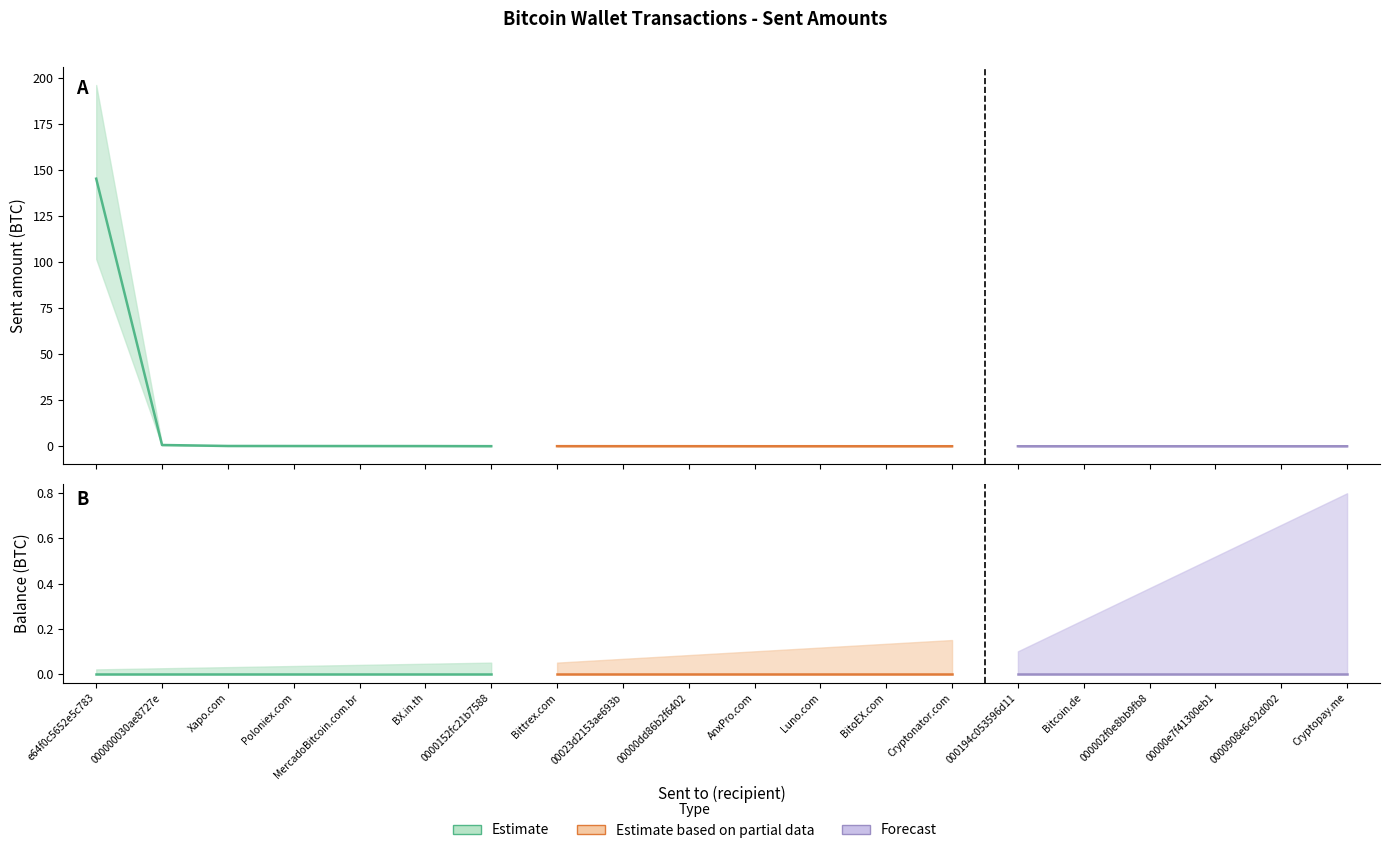

Does the chart display data point markers on the line(s)?

No